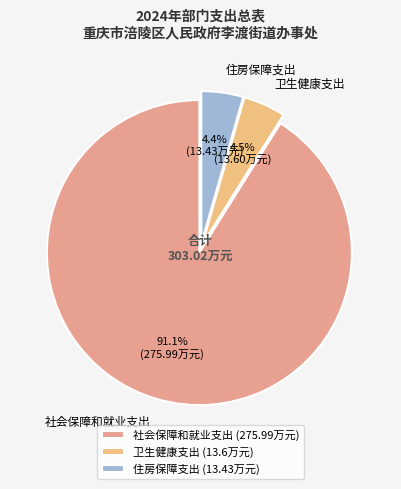

Is there a majority slice in this chart?

Yes